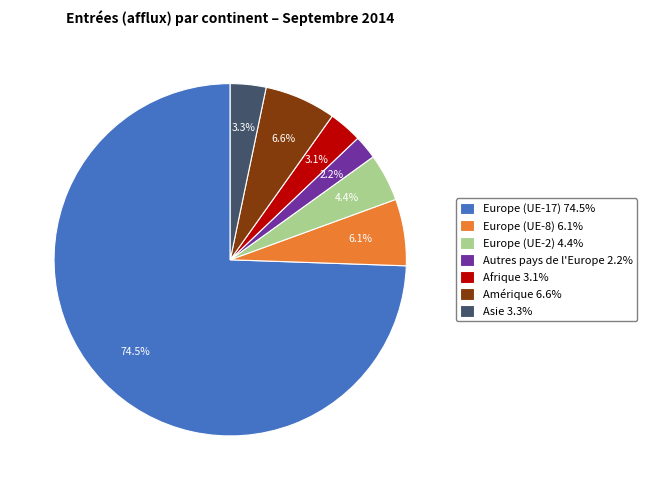

Which has a higher value, Amérique 6.6% or Afrique 3.1%?

Amérique 6.6%